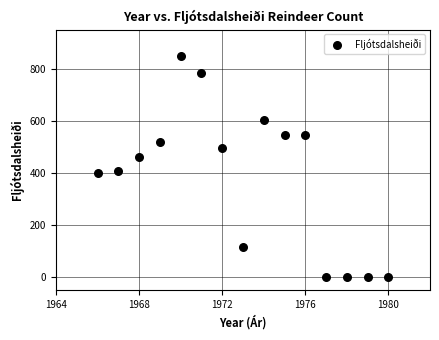

What is the range of X values (max minus min)?

14.0